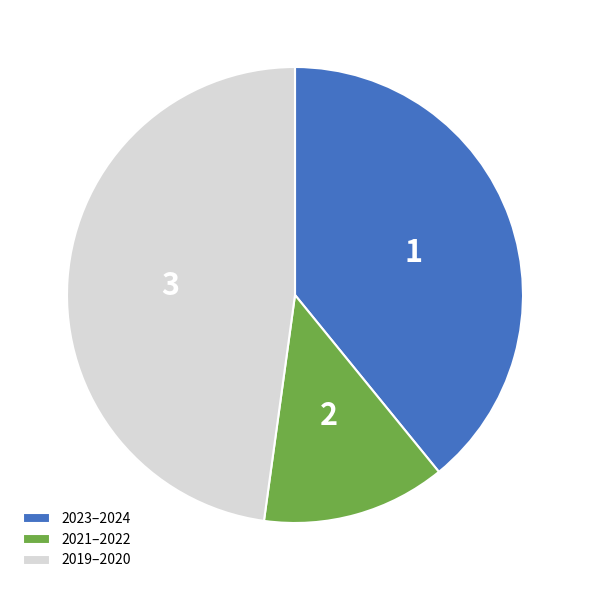

Is 2023–2024 the majority of the pie?

No